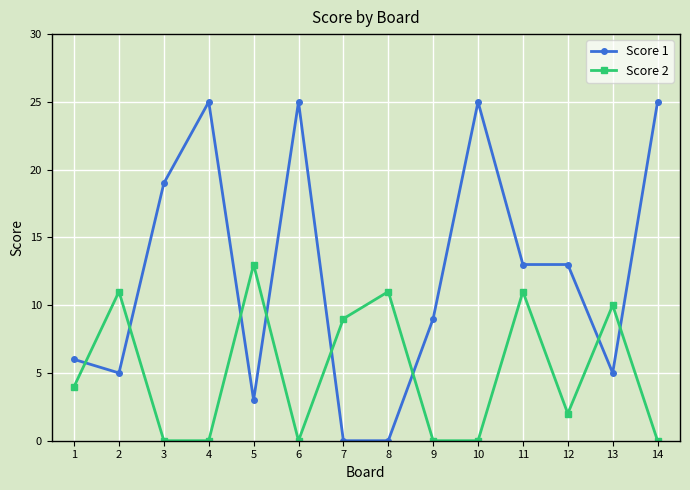

Which series ends up on top after the final intersection of Score 1 and Score 2?

Score 1